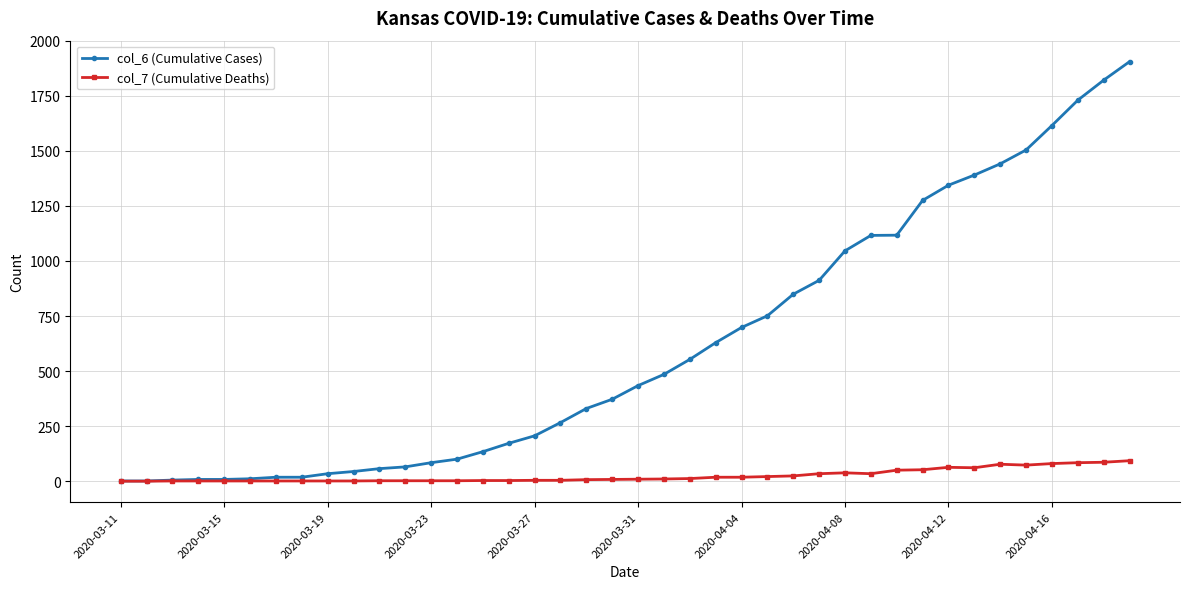

True or false: col_7 (Cumulative Deaths) has more than 0 interior local peaks.

True